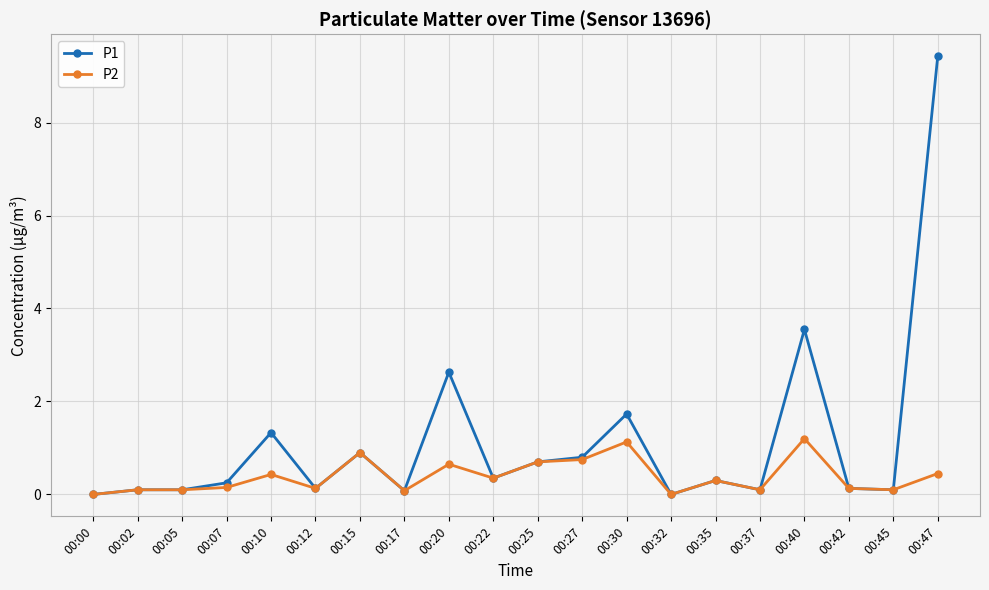

At which label is P1 closest to 4?

00:40